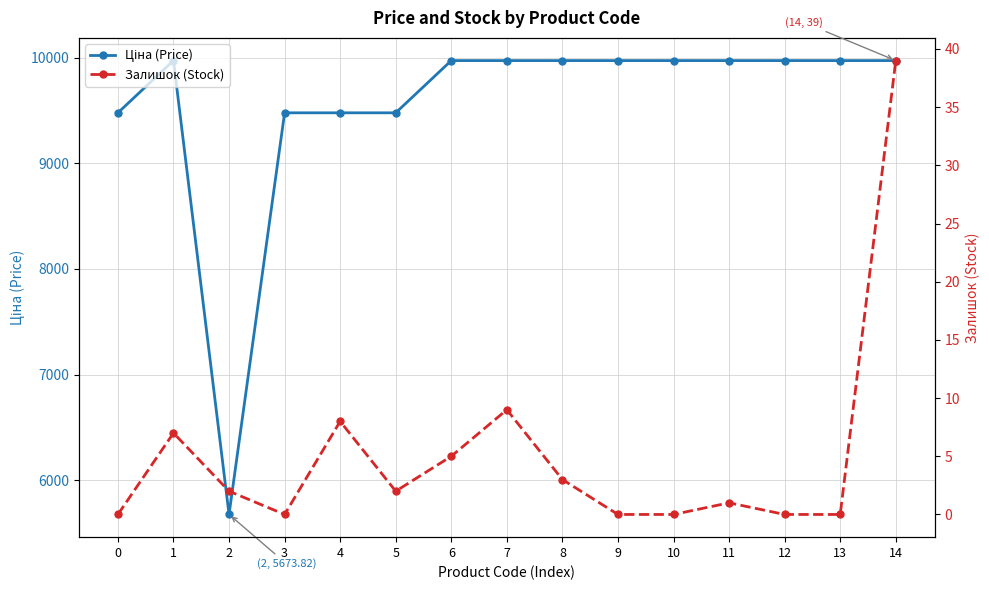

What is the average value of the Залишок (Stock) series?

5.1